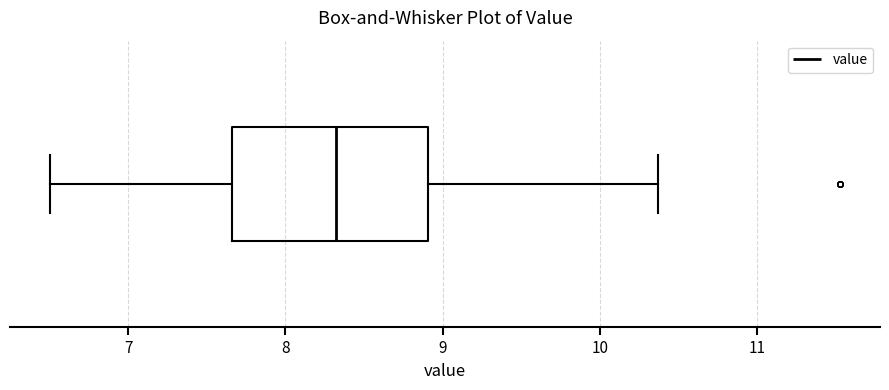

Transcribe this box plot: give where the median line is, the range the box spans, and where the two whiskers end, as read against the x-axis. The values are not printed on the chart, so give them approximately, as read against the axis.

median 8.3, box 7.7 to 8.9, whiskers 6.5 to 10.4